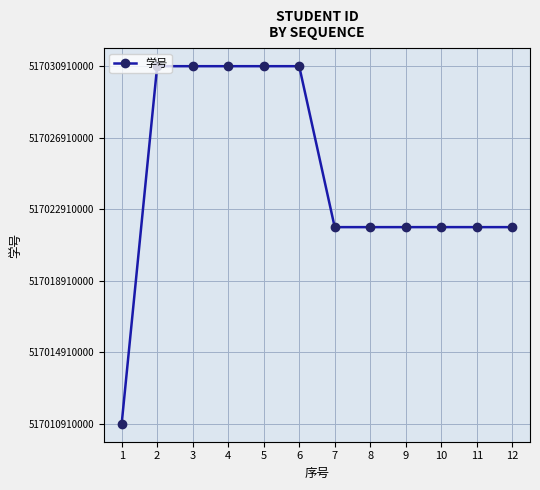

What is the ratio of the value at 11 to the value at 5?

1.0